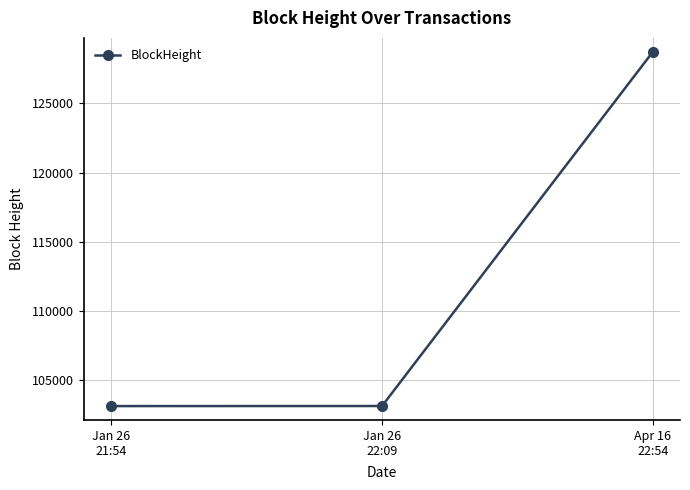

What is the ratio of the value at Jan 26
21:54 to the value at Apr 16
22:54?

0.8